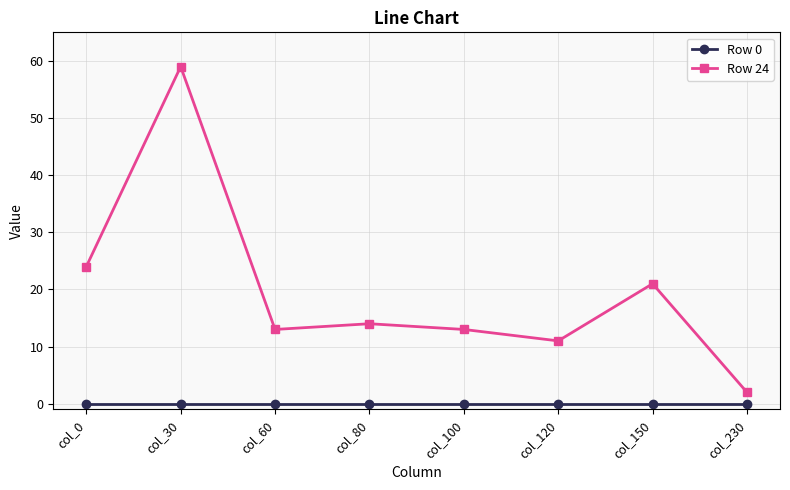

What is the approximate value of Row 24 at col_150, to the nearest 10?

20